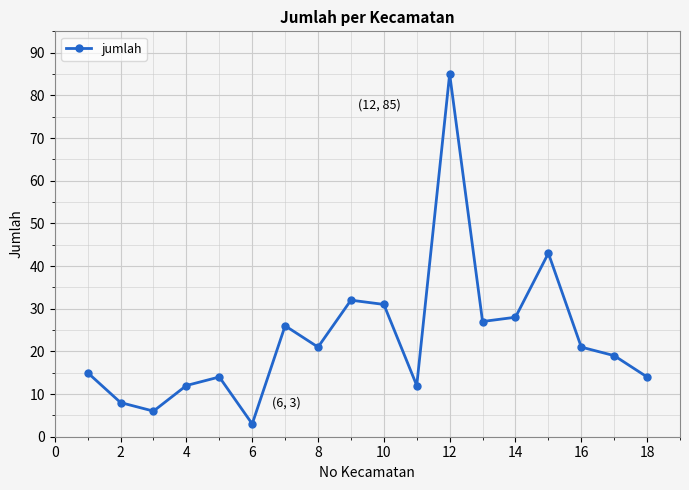

How many interior local peaks (higher than both neighbors) does the data have?

5